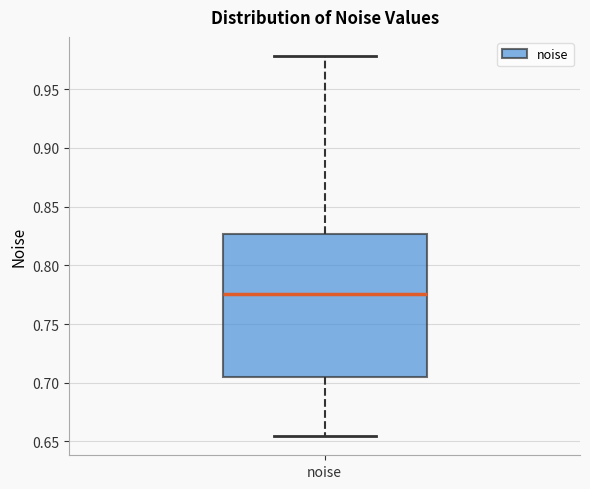

Read this box plot against the y-axis: the position of the median line, the range covered by the box, and the ends of both whiskers. The values are not printed on the chart, so give them approximately, as read against the axis.

median 0.775, box 0.705 to 0.825, whiskers 0.655 to 0.980